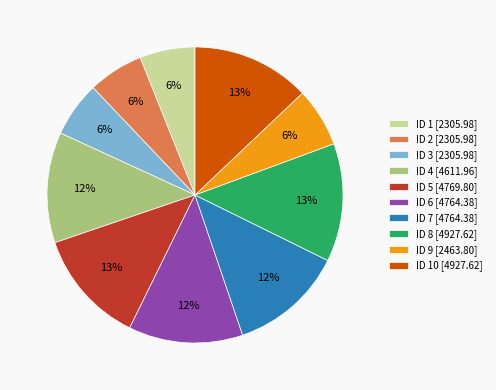

What percentage is the ID 7 [4764.38] slice, to the nearest percent?

12%